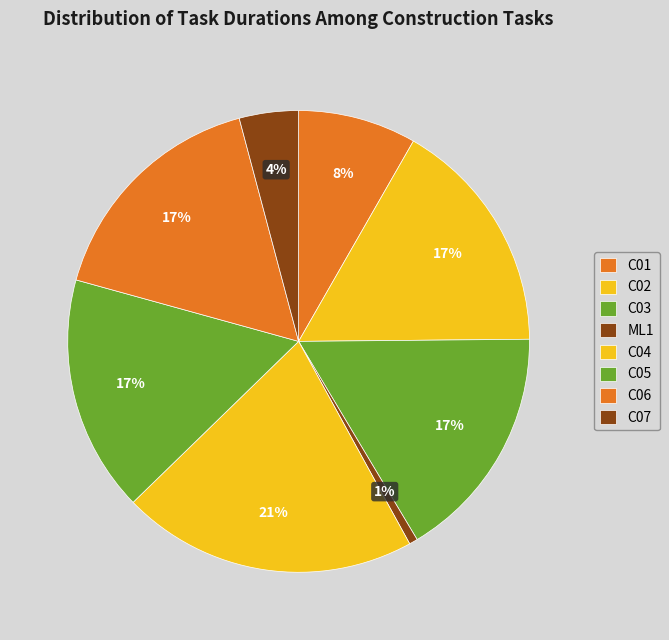

Count the number of slices in the pie.

8